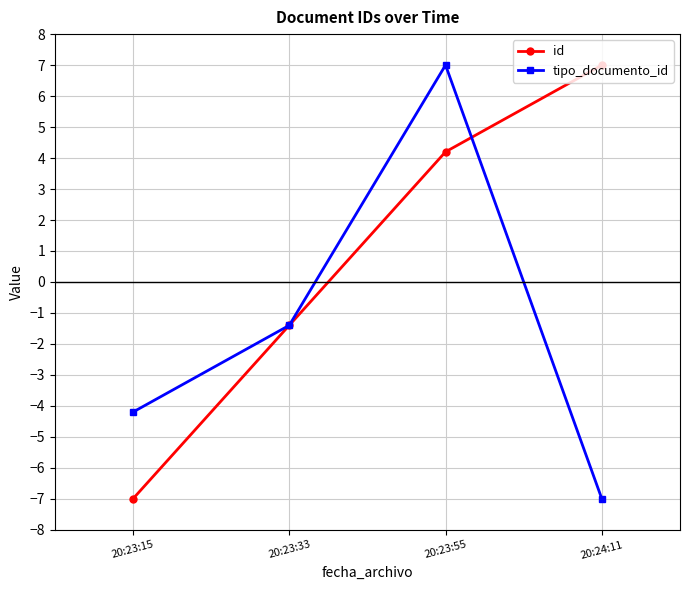

At how many categories does at least one series exceed 3?

2